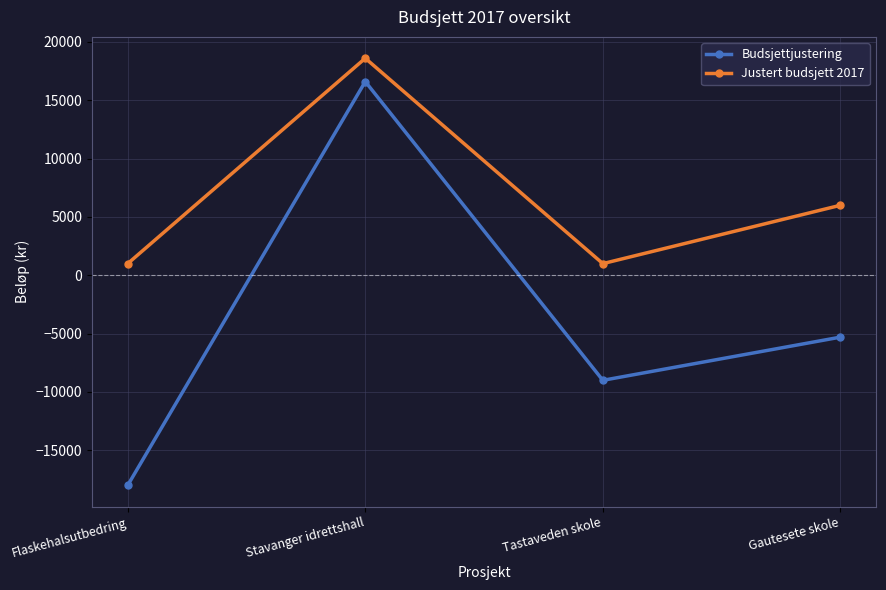

What is the difference between the maximum and minimum values in the Justert budsjett 2017 series?

17600